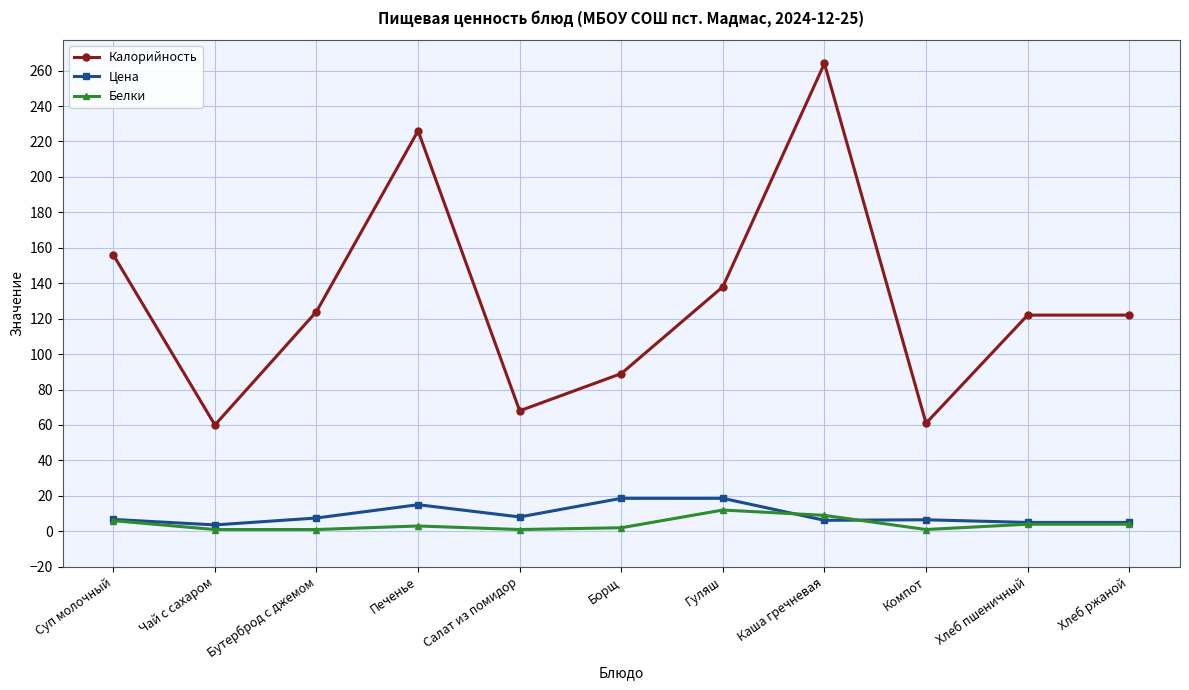

Is it true that Цена equals 18.6 at Гуляш?

True